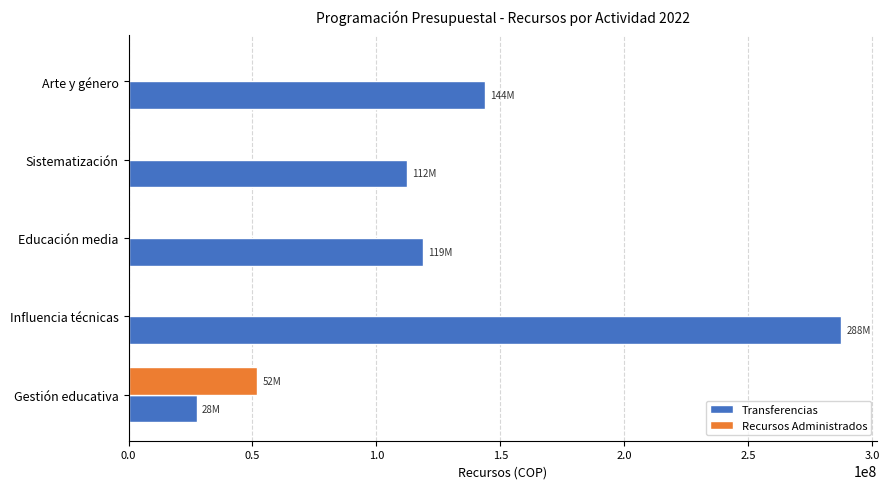

True or false: Recursos Administrados has a value of 0 at Influencia técnicas.

True